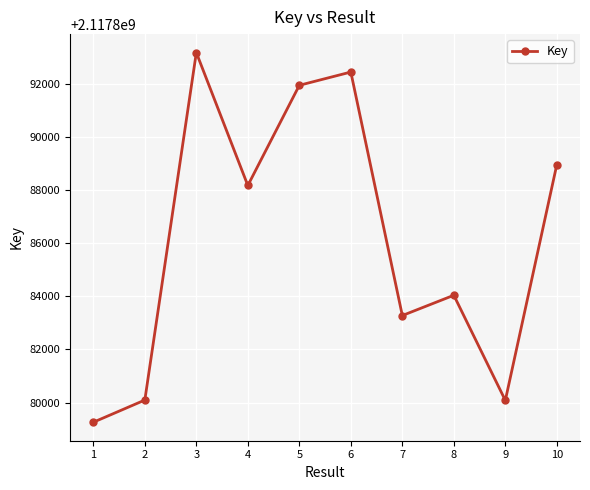

What is the difference between the maximum and minimum values?

13912